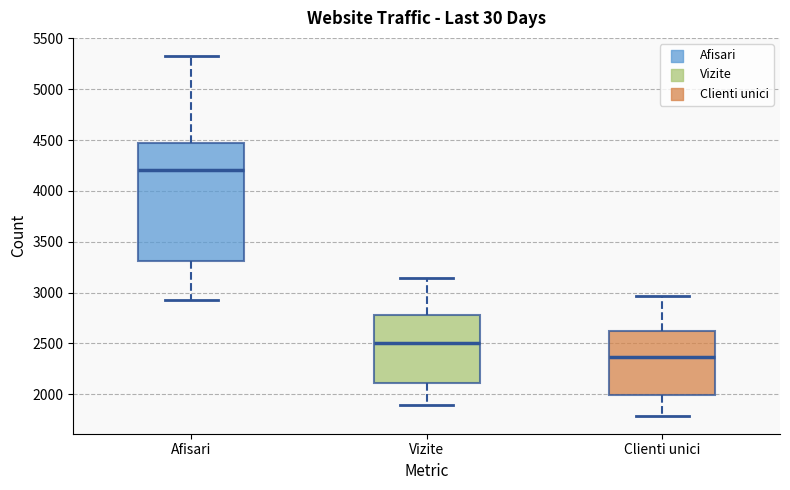

Reading left to right, read every box against the y-axis: the position of its median line, the range the box covers, and the ends of its whiskers. The values are not printed on the chart, so give them approximately, as read against the axis.

Afisari: median 4200, box 3300 to 4450, whiskers 2950 to 5350
Vizite: median 2500, box 2100 to 2800, whiskers 1900 to 3150
Clienti unici: median 2350, box 2000 to 2600, whiskers 1800 to 2950